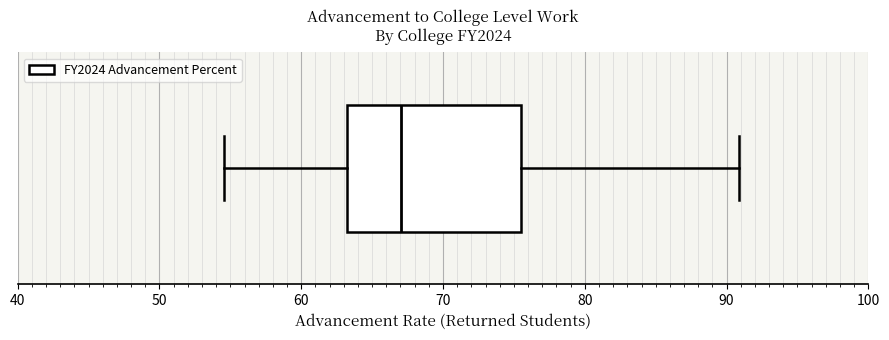

Read this box plot against the x-axis: the position of the median line, the range covered by the box, and the ends of both whiskers. The values are not printed on the chart, so give them approximately, as read against the axis.

median 67, box 63 to 75, whiskers 55 to 91